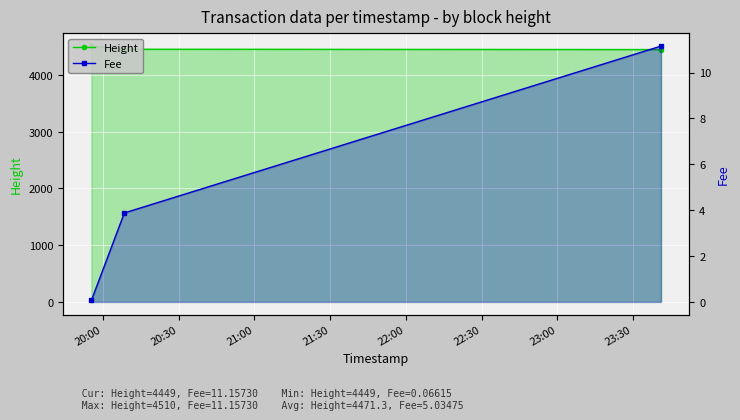

What is the minimum value for Height?

4449.0